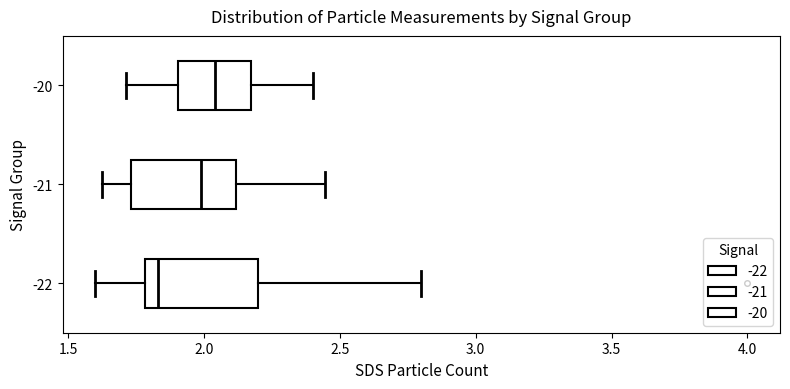

Where does the right whisker of the box at y = -20 end on the x-axis? The values are not printed on the chart, so give them approximately, as read against the axis.

2.40